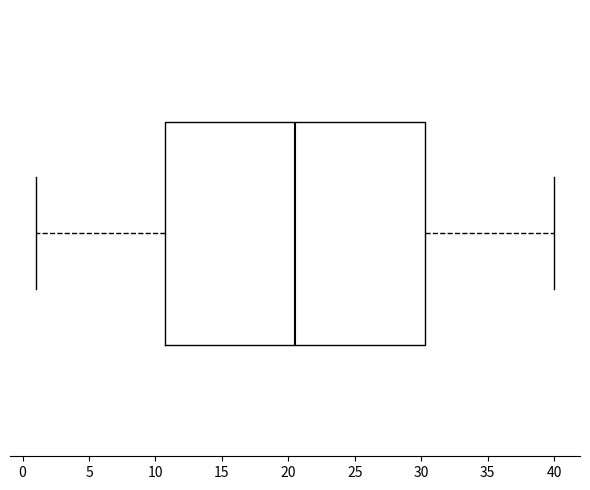

Where does the left whisker of the box end on the x-axis? The values are not printed on the chart, so give them approximately, as read against the axis.

1.0